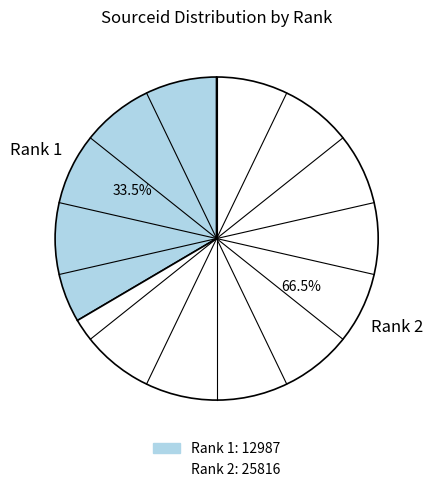

What is the total percentage of Rank 1 and Rank 2?

100.0%